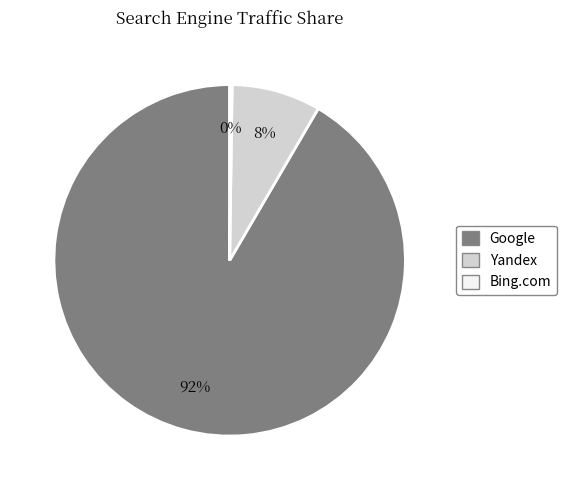

Do Yandex and Google together represent more than half of the pie?

Yes